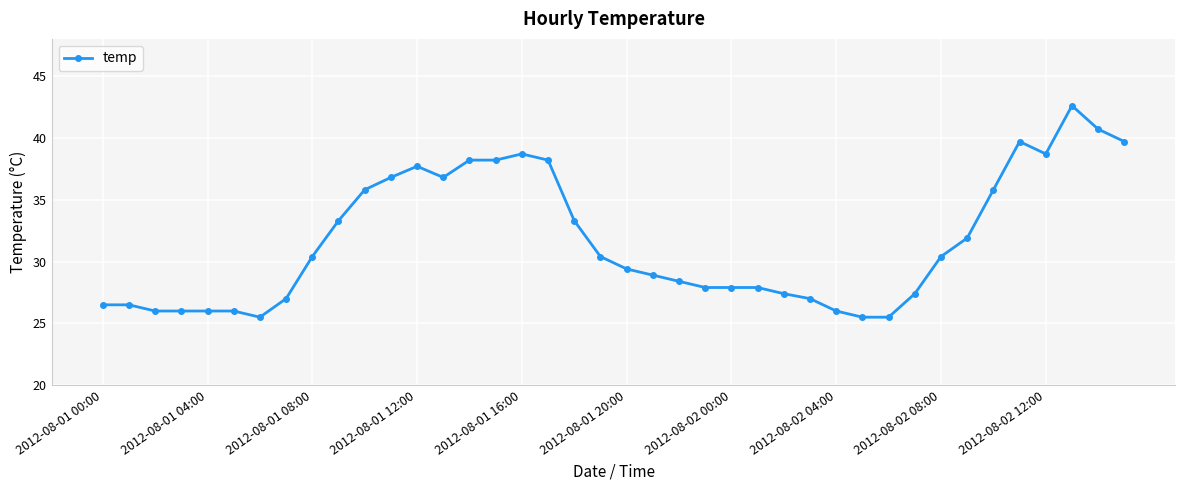

How many data points does each series have?

40